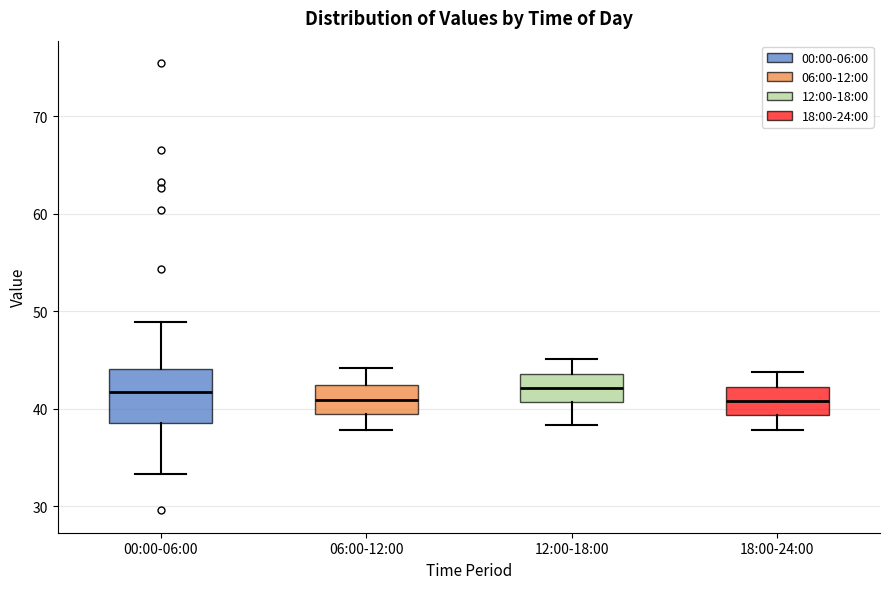

Reading left to right, read every box against the y-axis: the position of its median line, the range the box covers, and the ends of its whiskers. The values are not printed on the chart, so give them approximately, as read against the axis.

00:00-06:00: median 42, box 39 to 44, whiskers 33 to 49
06:00-12:00: median 41, box 39 to 42, whiskers 38 to 44
12:00-18:00: median 42, box 41 to 44, whiskers 38 to 45
18:00-24:00: median 41, box 39 to 42, whiskers 38 to 44